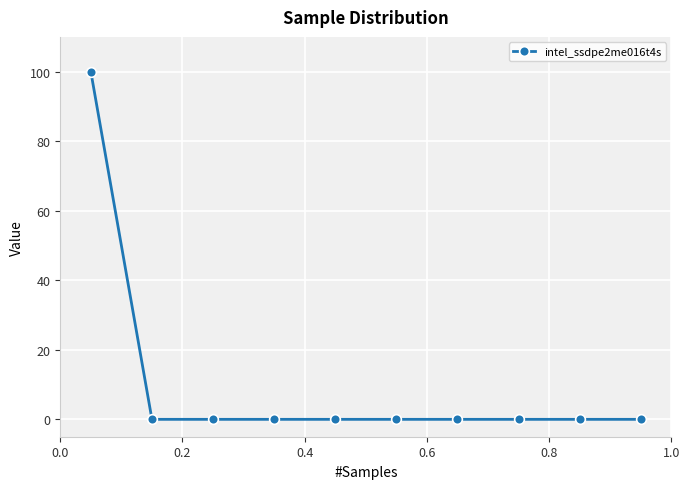

Is this an area chart (filled region under the line)?

No